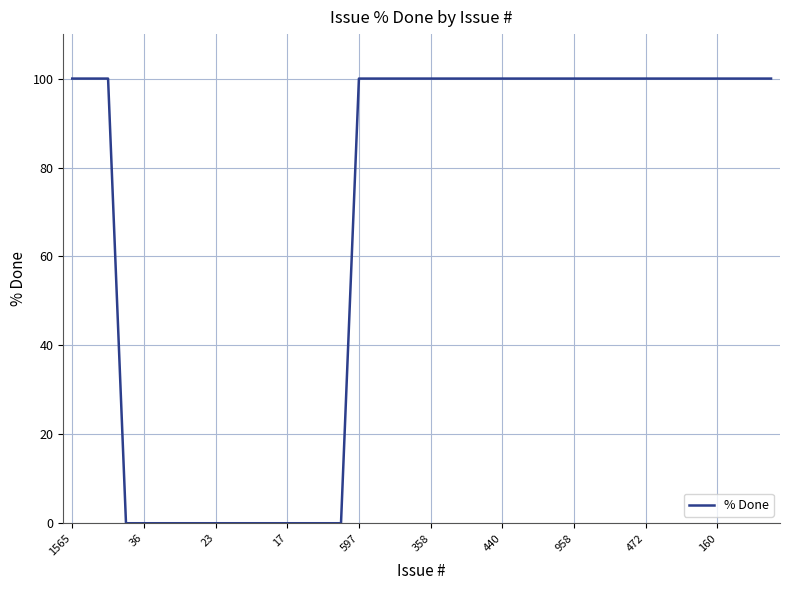

Reading right to left, list all the values displayed in this chart.

100	100	100	100	100	100	100	100	100	100	100	100	100	100	100	100	100	100	100	100	100	100	100	100	0	0	0	0	0	0	0	0	0	0	0	0	0	100	100	100